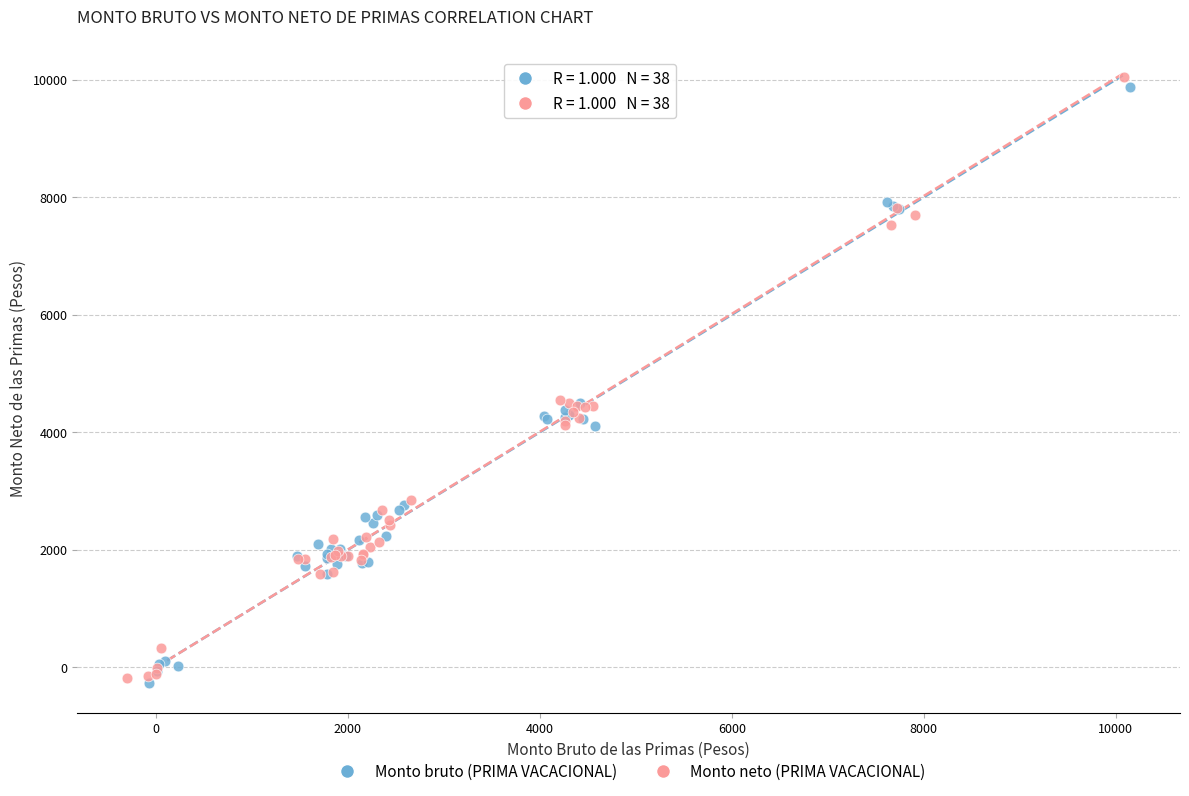

Which series has the widest spread of Y values?

Monto neto (PRIMA VACACIONAL)